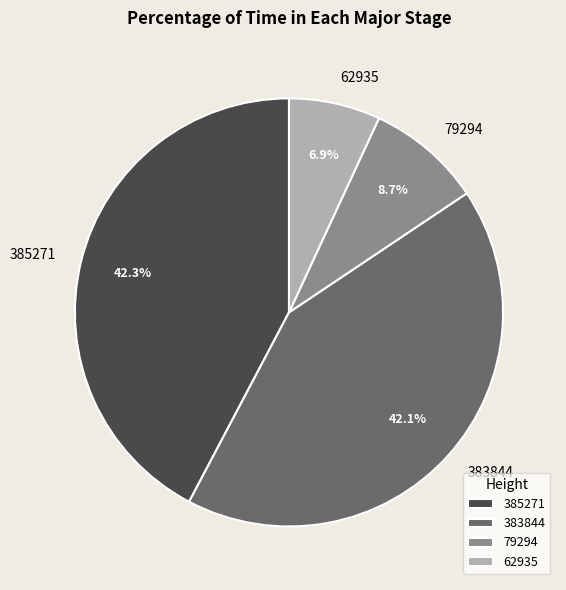

Count the number of slices in the pie.

4